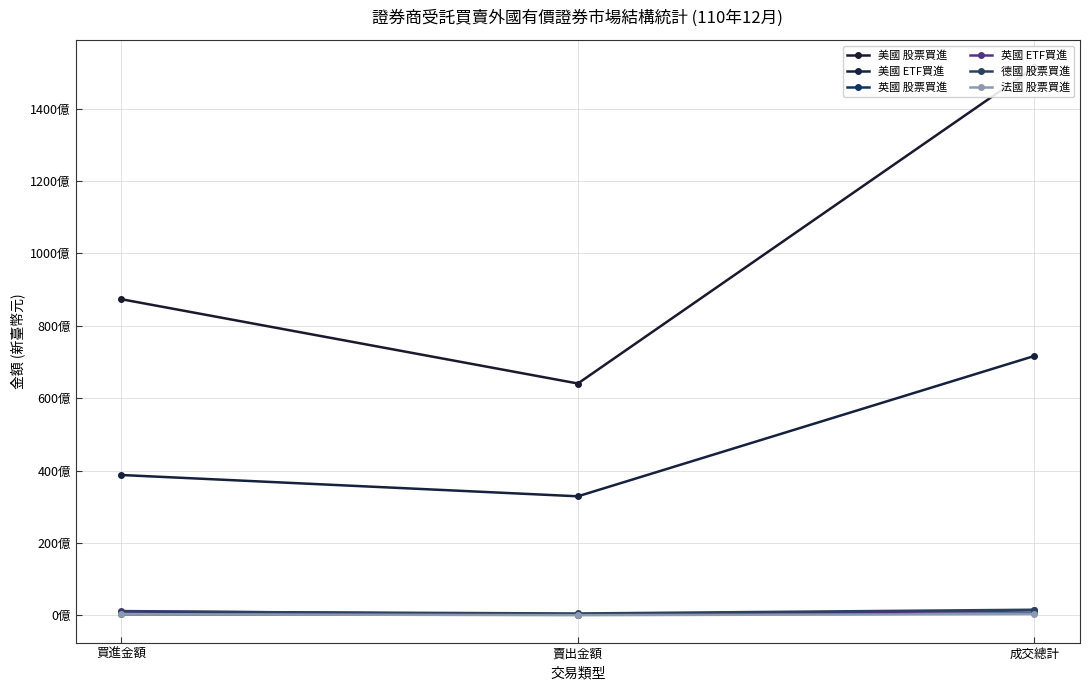

The value of 法國 股票買進 at 成交總計 is 548484317. True or false?

False